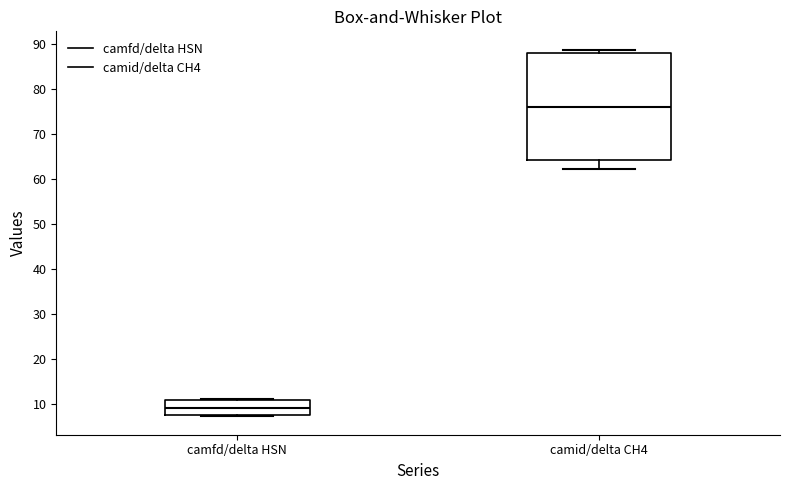

Reading left to right, transcribe this box plot: for each box, give where its median line is, the range the box spans, and where its two whiskers end, as read against the y-axis. The values are not printed on the chart, so give them approximately, as read against the axis.

camfd/delta HSN: median 9, box 7 to 11, whiskers 7 to 11
camid/delta CH4: median 76, box 64 to 88, whiskers 62 to 89